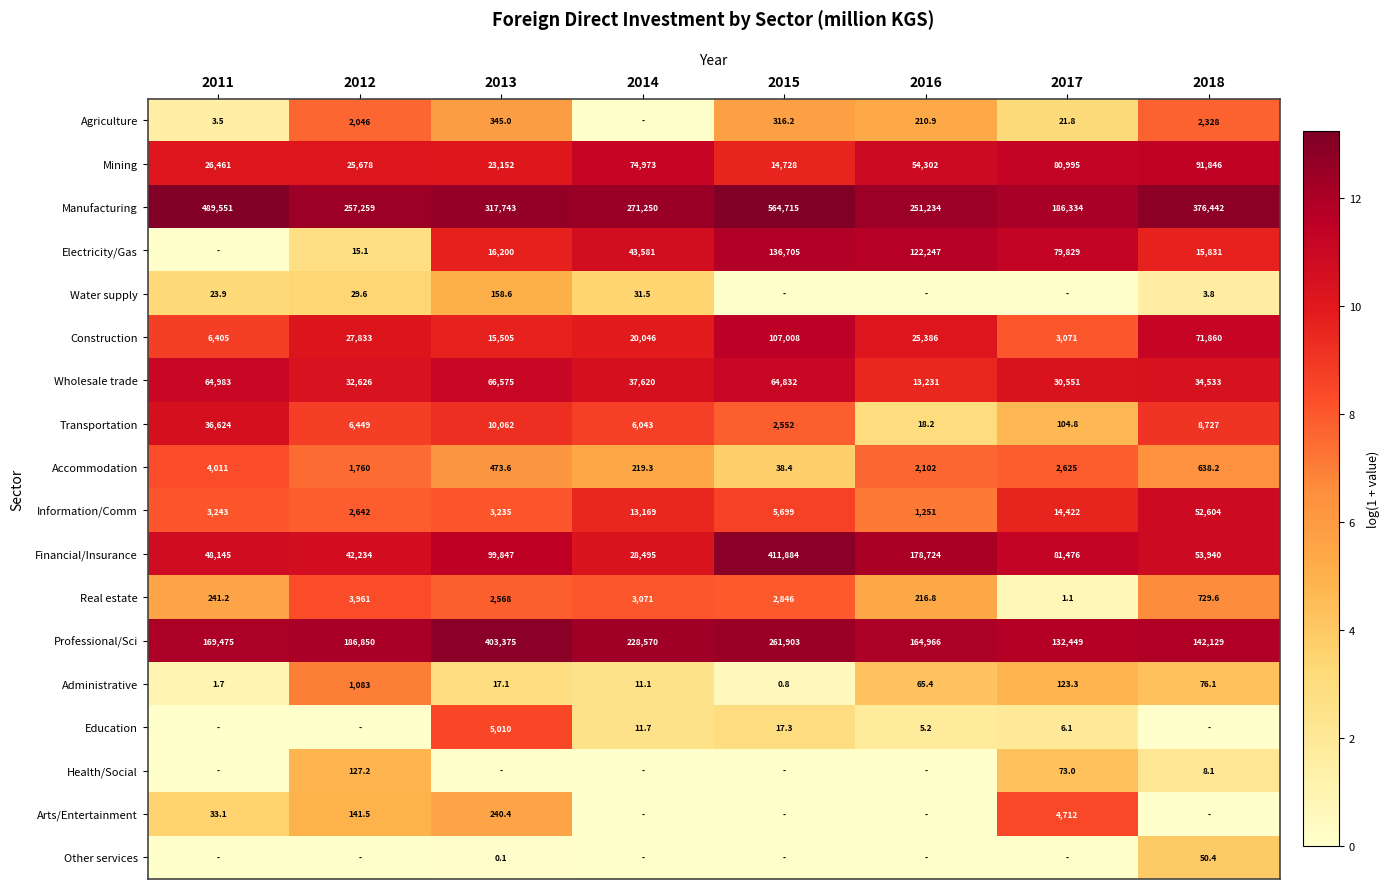

What is the maximum value shown in the chart?

13.2